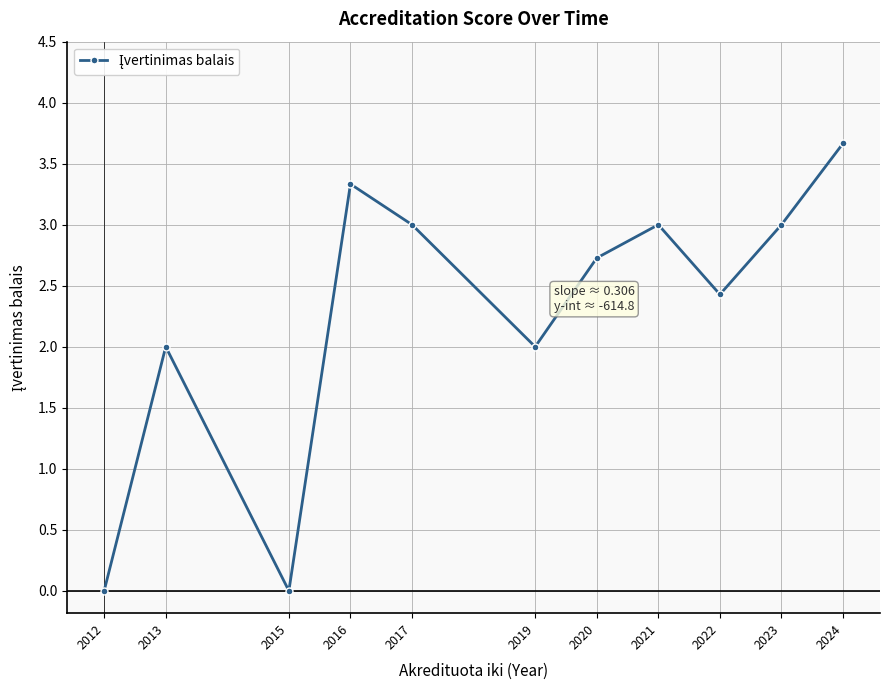

True or false: the data has more than 0 interior local peaks.

True